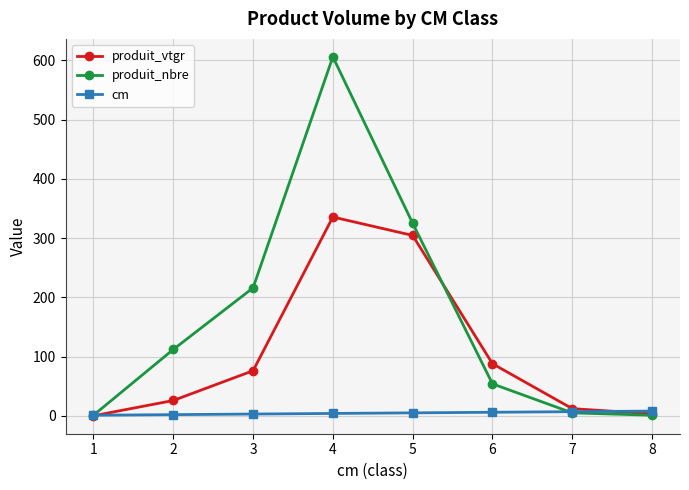

What is the value of the produit_nbre point at the 2nd from the left?

112.0